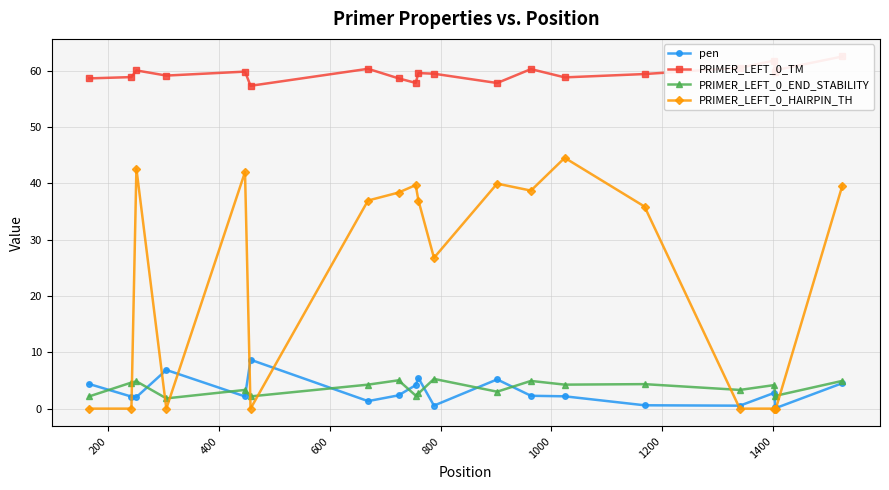

In PRIMER_LEFT_0_END_STABILITY, how many points are lower than both neighbors (excluding endpoints)?

7